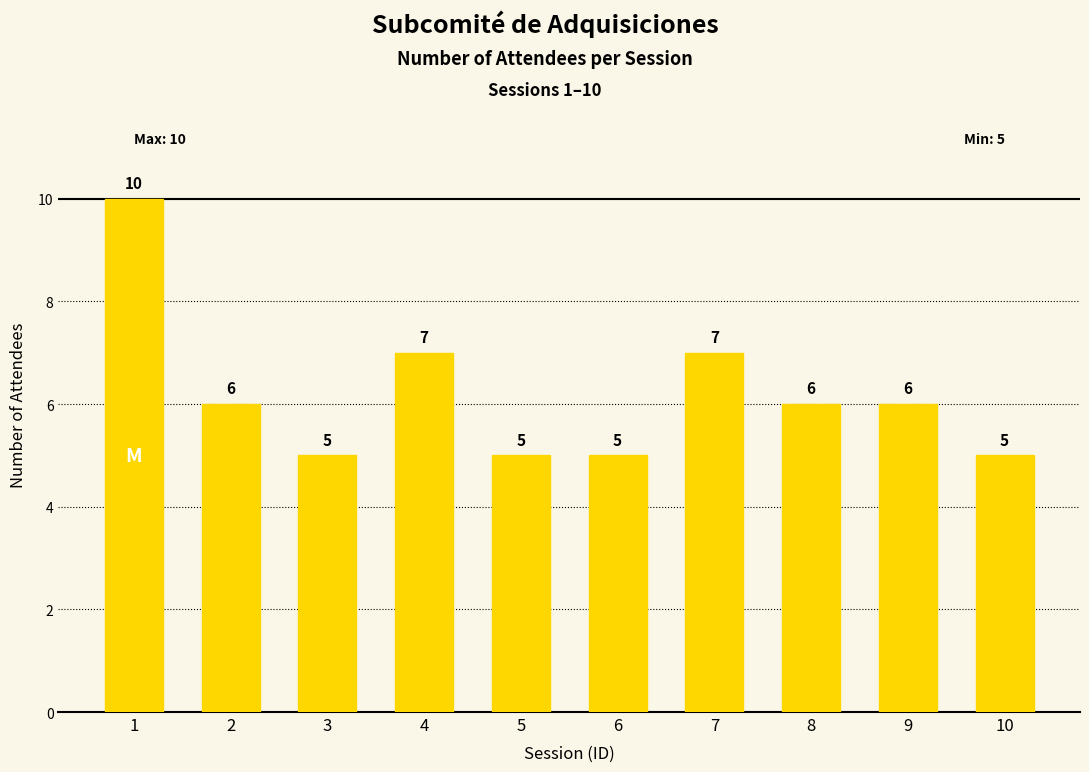

What is the ratio of the value at 8 to the value at 10?

1.2